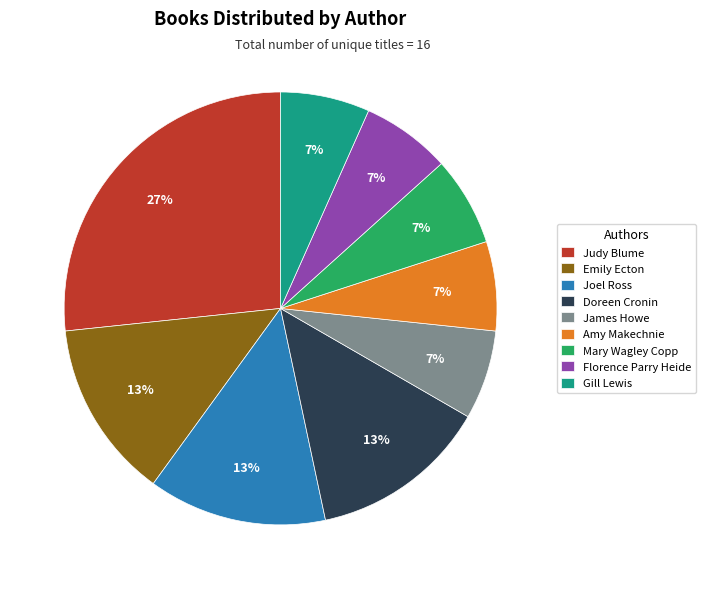

What percentage is the Gill Lewis slice, to the nearest percent?

7%